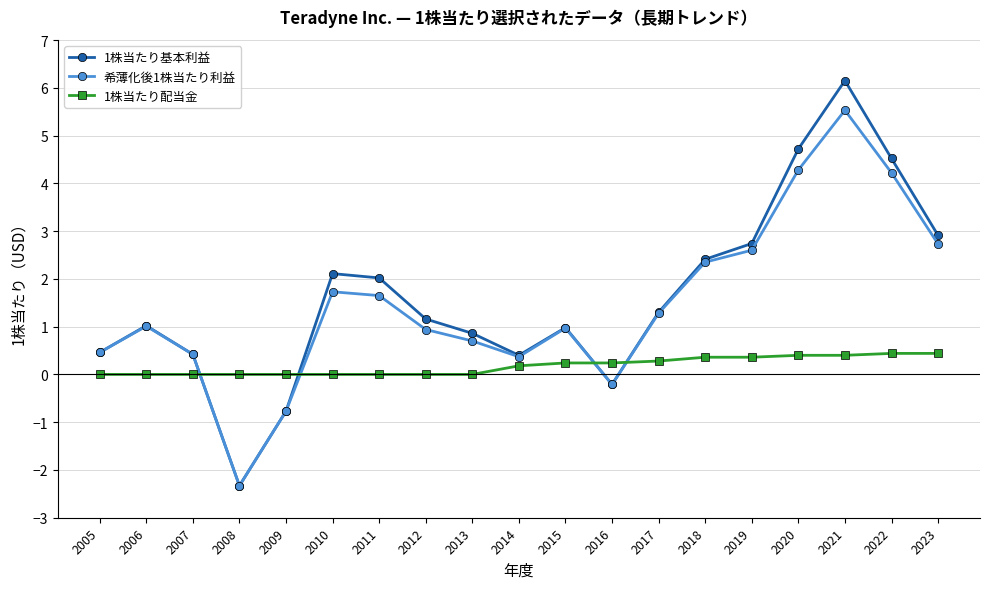

The 希薄化後1株当たり利益 series shows 0.7 at 2013. True or false?

True